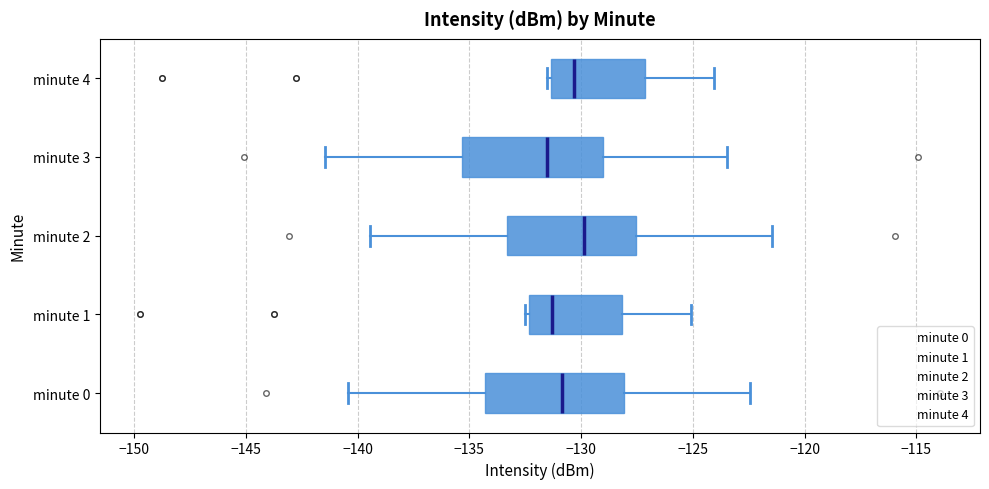

Where does the left whisker of the box for minute 0 end on the x-axis? The values are not printed on the chart, so give them approximately, as read against the axis.

-140.5